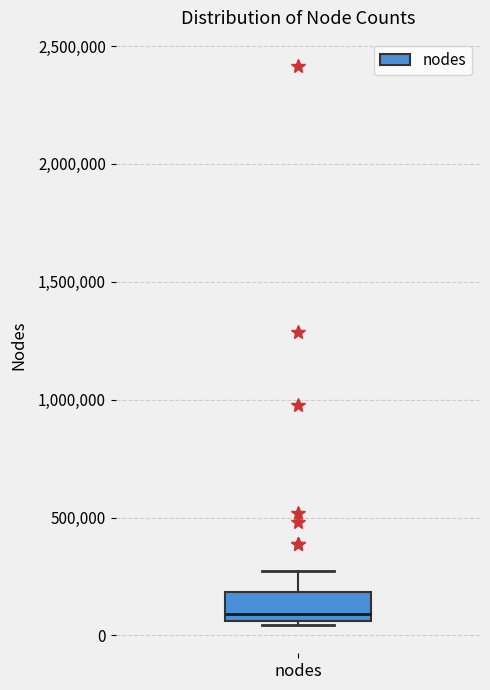

Transcribe this box plot: give where the median line is, the range the box spans, and where the two whiskers end, as read against the y-axis. The values are not printed on the chart, so give them approximately, as read against the axis.

median 100000, box 50000 to 200000, whiskers 50000 (just below the box's lower edge) to 250000